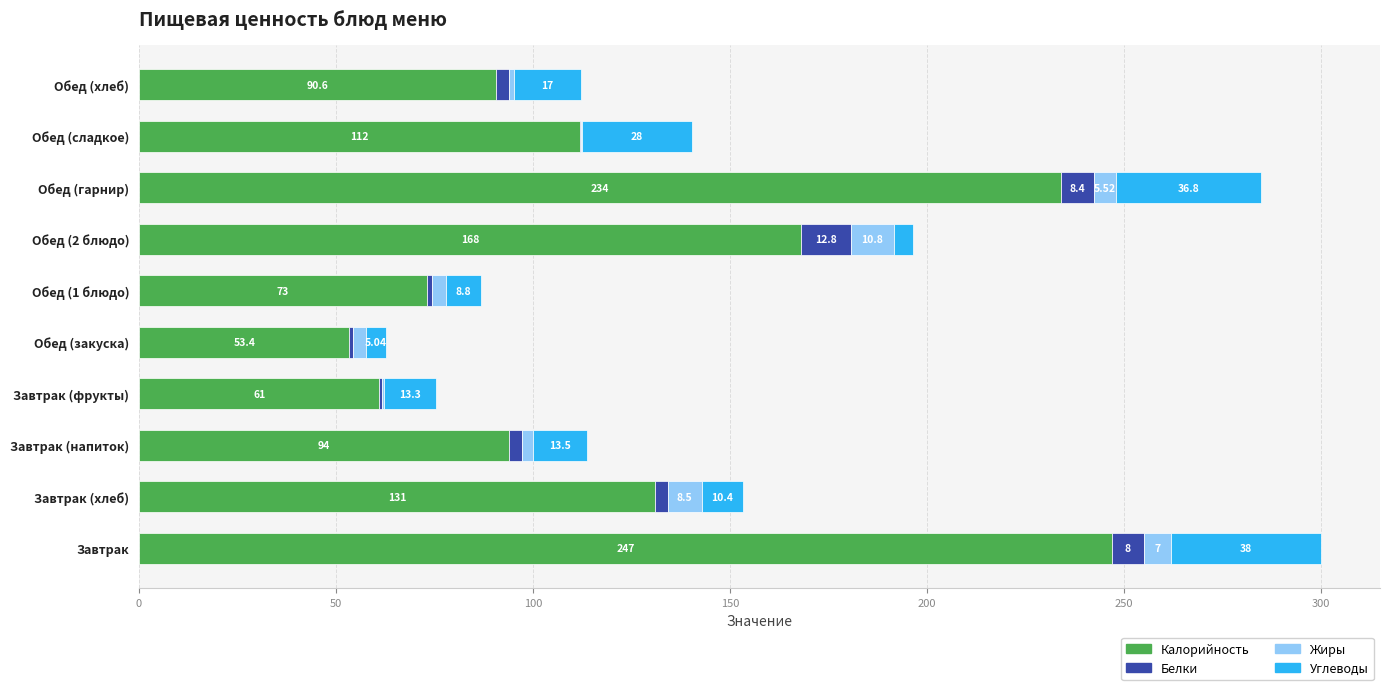

At which category is the sum across all series the highest?

Завтрак